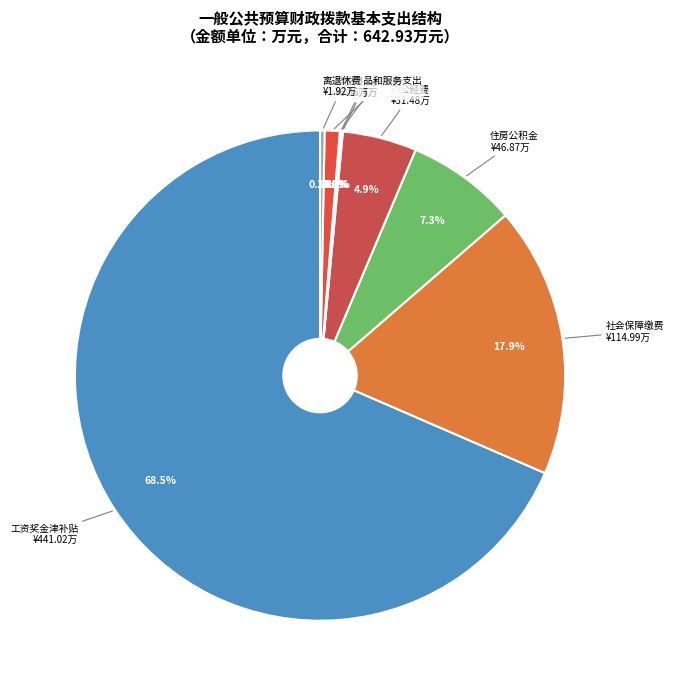

Which slice represents more than half of the pie?

工资奖金津补贴